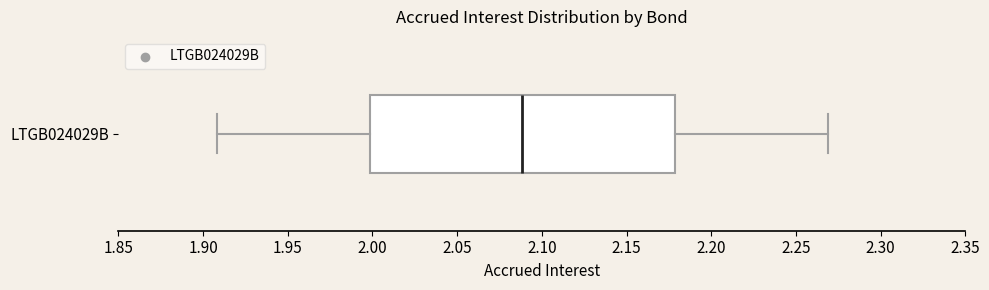

Where does the left whisker of the box for LTGB024029B end on the x-axis? The values are not printed on the chart, so give them approximately, as read against the axis.

1.91